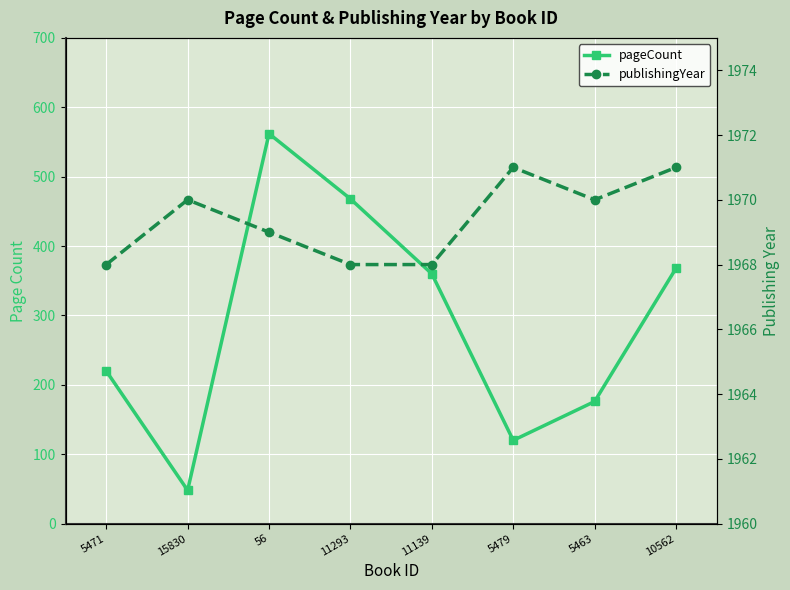

What is the difference between the maximum and minimum values in the pageCount series?

514